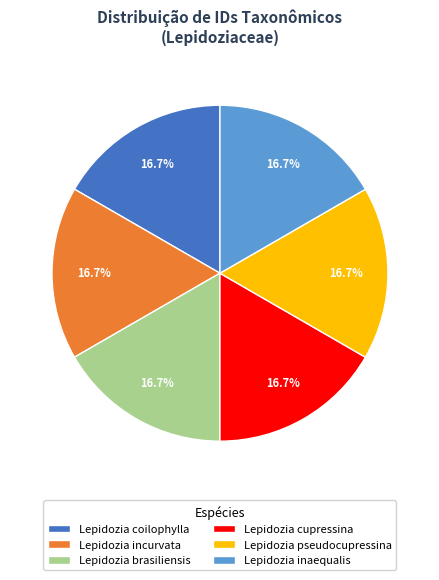

To the nearest percent, what portion does Lepidozia brasiliensis represent?

17%